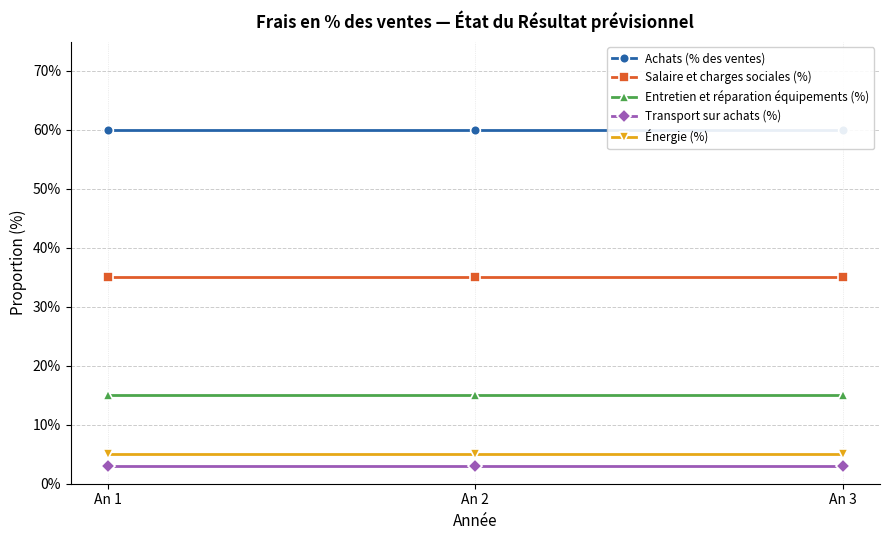

Reading left to right, what are all the values shown in this chart?

Achats (% des ventes): 0.6	0.6	0.6
Salaire et charges sociales (%): 0.3	0.3	0.3
Entretien et réparation équipements (%): 0.1	0.1	0.1
Transport sur achats (%): 0.0	0.0	0.0
Énergie (%): 0.1	0.1	0.1